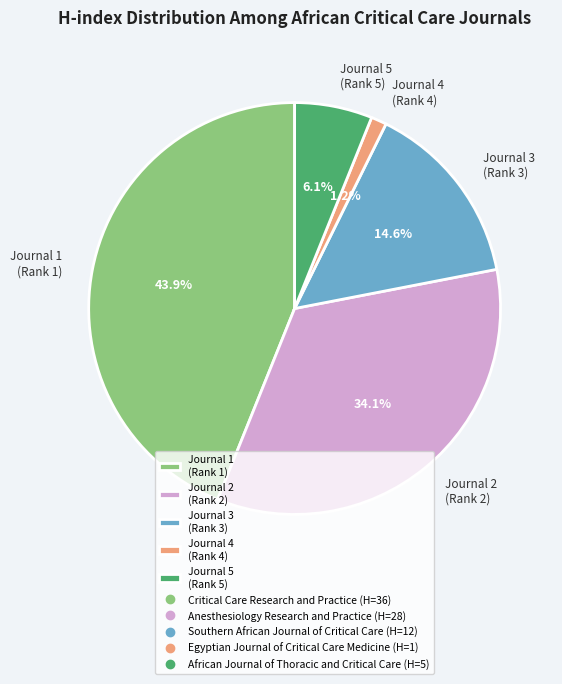

Which slice is the smallest?

Journal 4 (Rank 4)